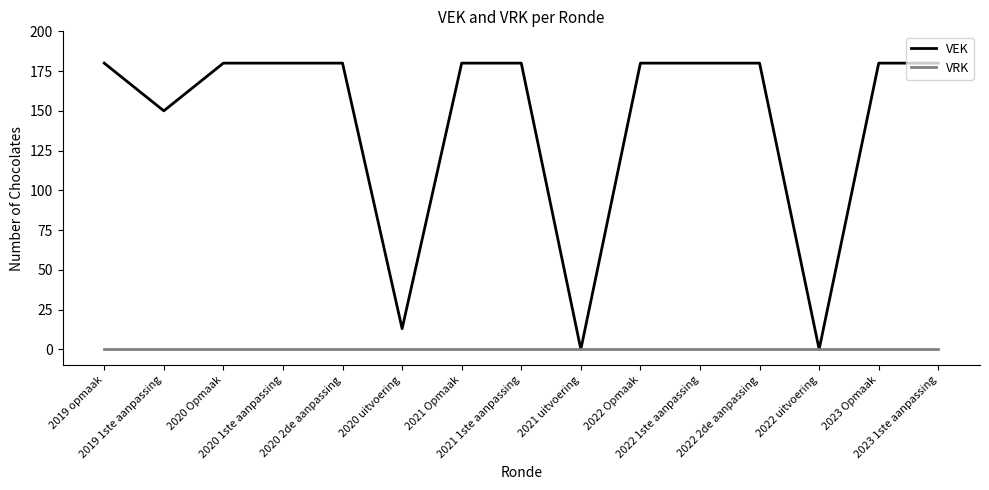

At which label is VEK closest to 90?

2019 1ste aanpassing